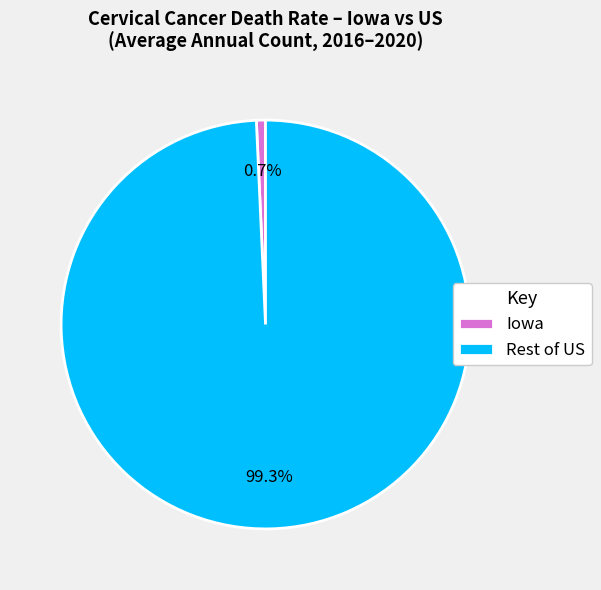

How many slices are in this pie chart?

2